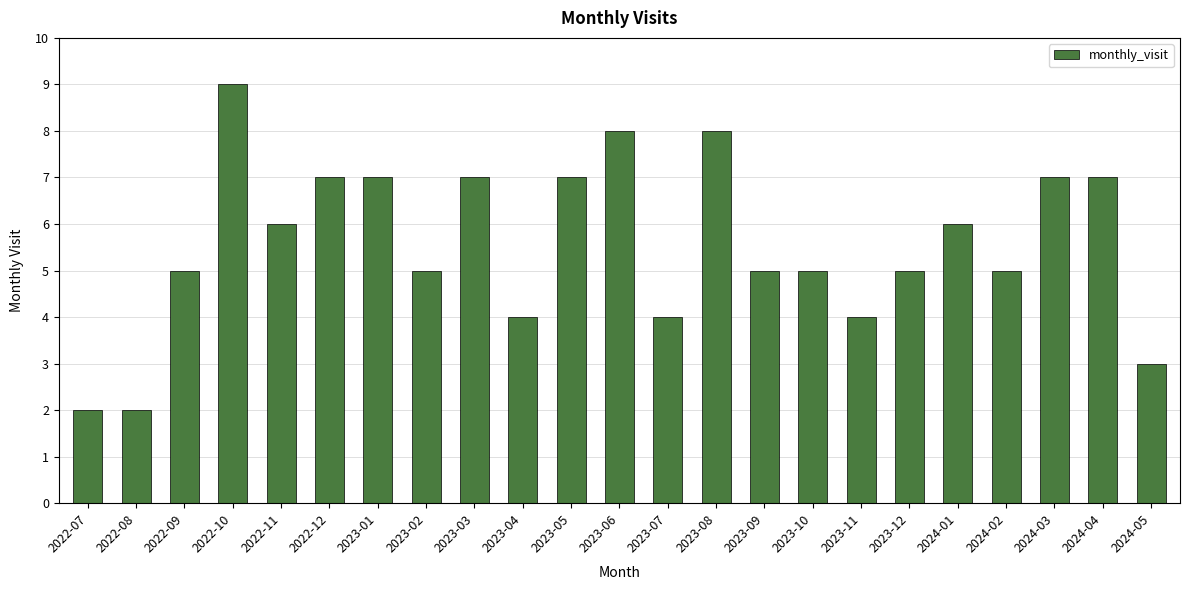

How many series are shown in this chart?

1